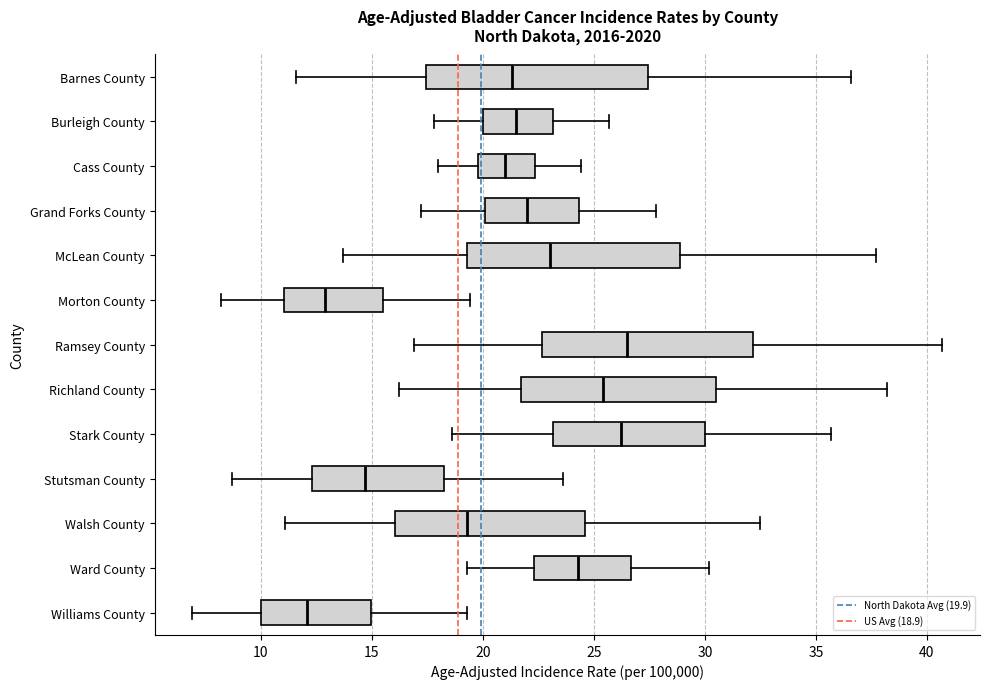

Reading bottom to top, read every box against the x-axis: the position of its median line, the range the box covers, and the ends of its whiskers. The values are not printed on the chart, so give them approximately, as read against the axis.

Williams County: median 12.0, box 10.0 to 15.0, whiskers 7.0 to 19.5
Ward County: median 24.5, box 22.5 to 26.5, whiskers 19.5 to 30.0
Walsh County: median 19.5, box 16.0 to 24.5, whiskers 11.0 to 32.5
Stutsman County: median 14.5, box 12.5 to 18.5, whiskers 8.5 to 23.5
Stark County: median 26.0, box 23.0 to 30.0, whiskers 18.5 to 35.5
Richland County: median 25.5, box 21.5 to 30.5, whiskers 16.0 to 38.0
Ramsey County: median 26.5, box 22.5 to 32.0, whiskers 17.0 to 40.5
Morton County: median 13.0, box 11.0 to 15.5, whiskers 8.0 to 19.5
McLean County: median 23.0, box 19.5 to 29.0, whiskers 13.5 to 37.5
Grand Forks County: median 22.0, box 20.0 to 24.5, whiskers 17.0 to 28.0
Cass County: median 21.0, box 20.0 to 22.5, whiskers 18.0 to 24.5
Burleigh County: median 21.5, box 20.0 to 23.0, whiskers 18.0 to 25.5
Barnes County: median 21.5, box 17.5 to 27.5, whiskers 11.5 to 36.5